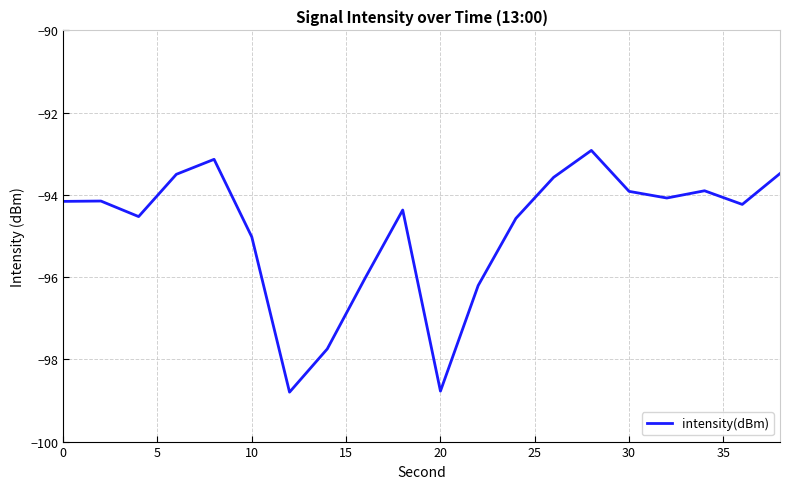

What is the greatest value displayed?

-92.9